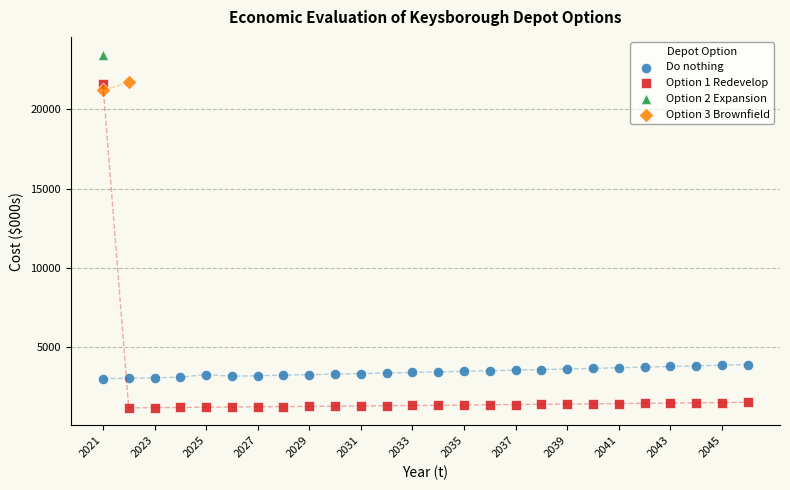

Which series reaches the maximum Y coordinate?

Option 2 Expansion